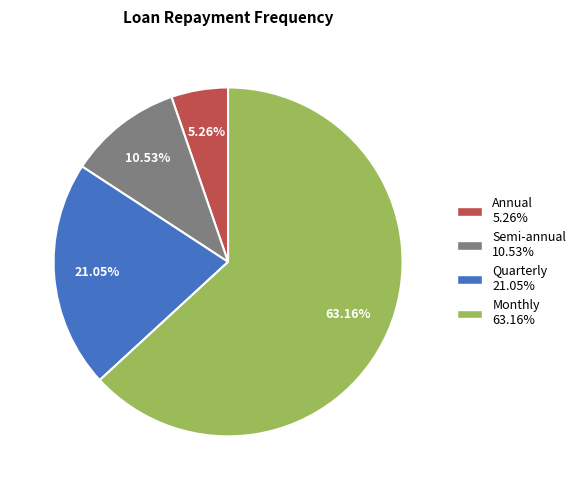

Is the sum of Quarterly and Monthly greater than half?

Yes